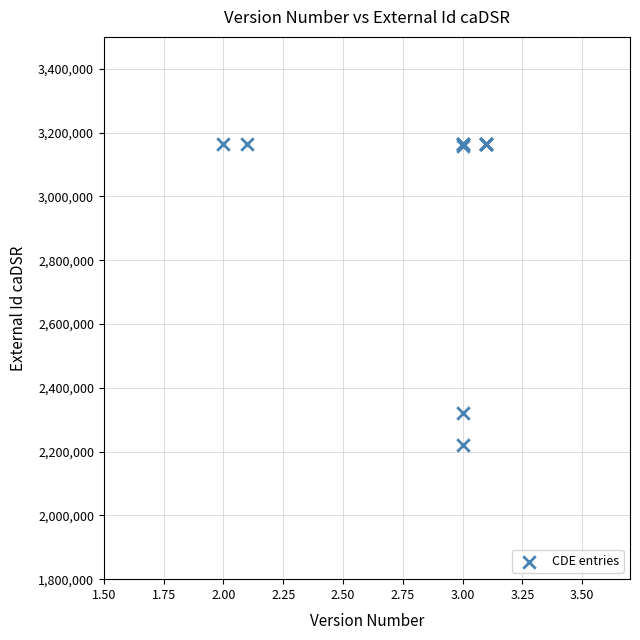

What Y value in the scatter plot is closest to 2691626?

2321822